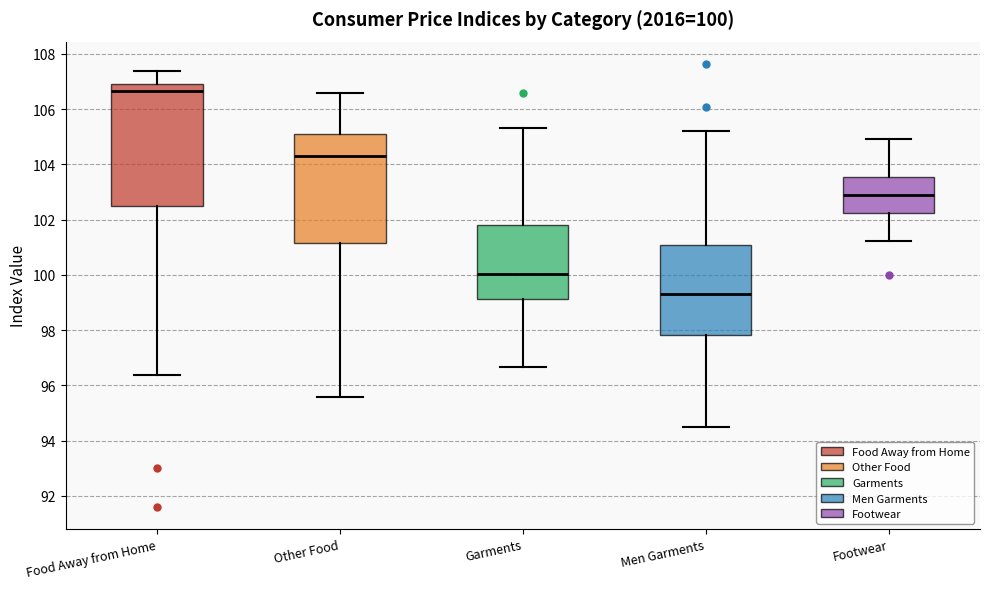

Which box is the tallest, from its lower edge to its upper edge?

Food Away from Home